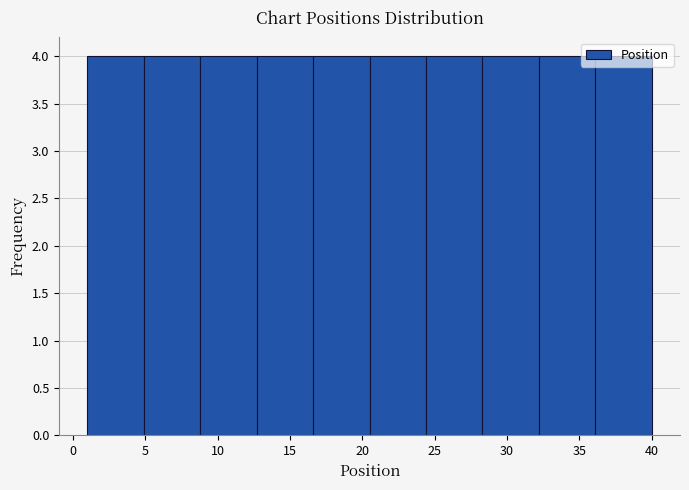

Reading left to right, list every bar in this chart as the range it spans on the x-axis followed by its height. Neither the bar edges nor the heights are printed on the chart, so give them approximately, as read against the axes.

1.0 to 4.9: 4
4.9 to 8.8: 4
8.8 to 12.7: 4
12.7 to 16.6: 4
16.6 to 20.5: 4
20.5 to 24.4: 4
24.4 to 28.3: 4
28.3 to 32.2: 4
32.2 to 36.1: 4
36.1 to 40.0: 4